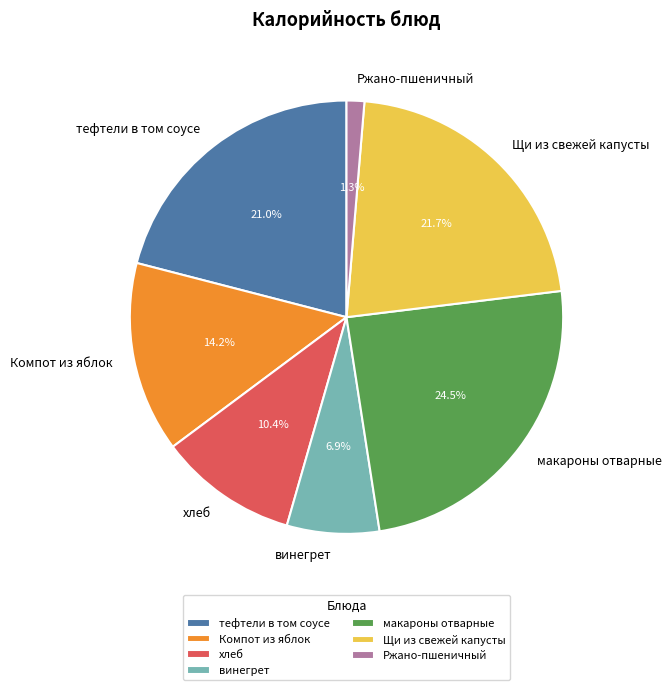

Which slice is the largest?

макароны отварные